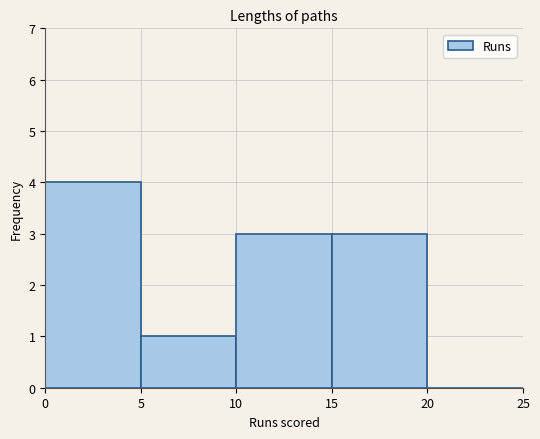

Reading left to right, list every bar in this chart as the range it spans on the x-axis followed by its height. The values are not printed on the chart, so give them approximately, as read against the axis.

0 to 5: 4
5 to 10: 1
10 to 15: 3
15 to 20: 3
20 to 25: 0